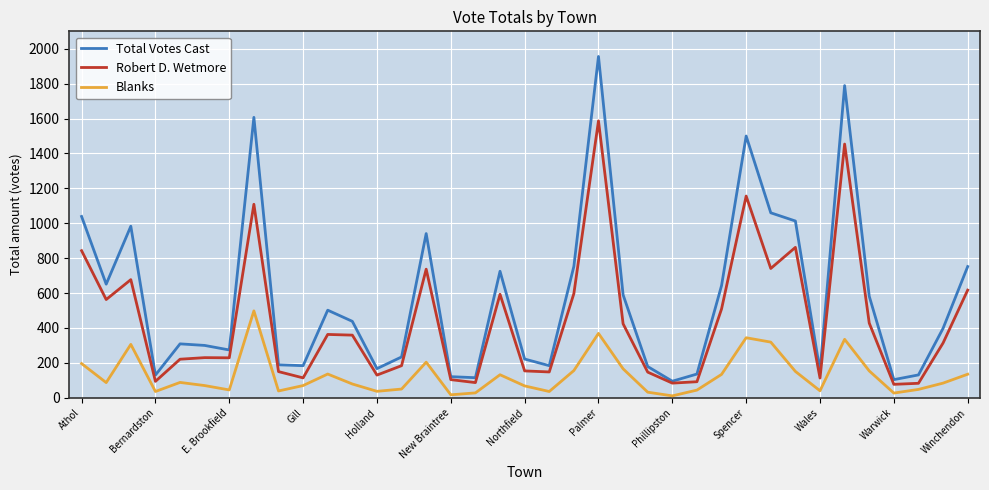

True or false: Blanks and Total Votes Cast intersect in this chart.

False